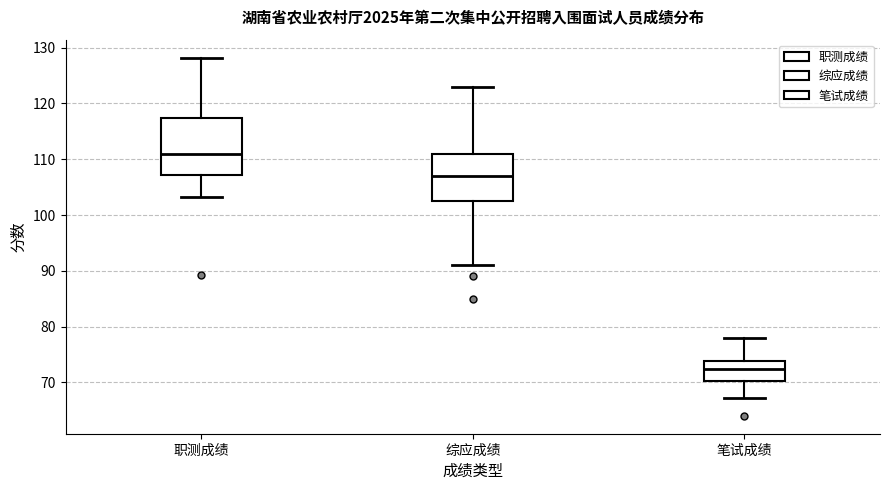

Which box is the tallest, from its lower edge to its upper edge?

职测成绩